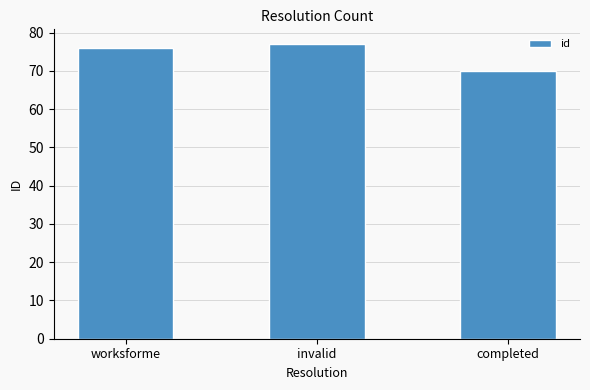

What is the average value?

74